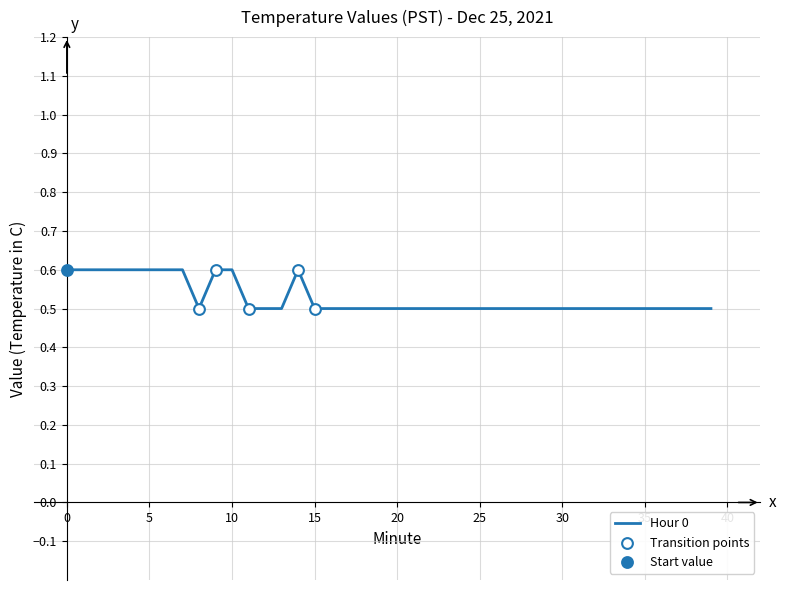

What is the minimum value shown in the chart?

0.5